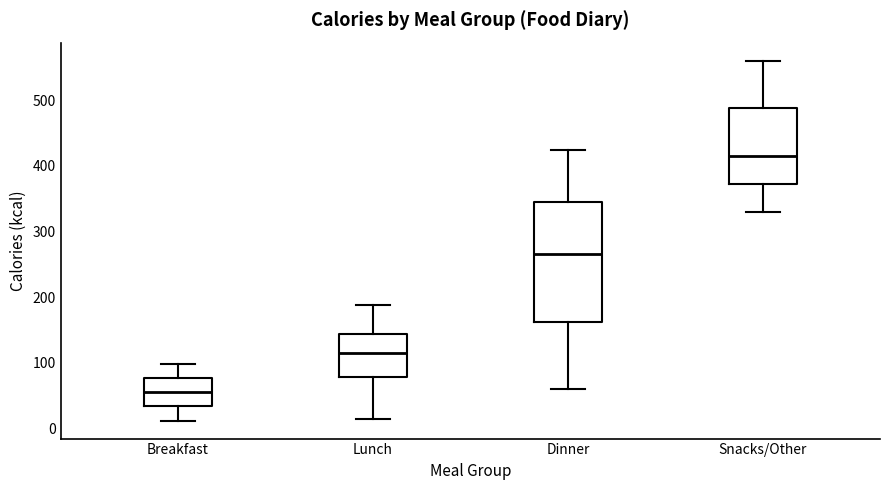

Which box has the lowest median line?

Breakfast